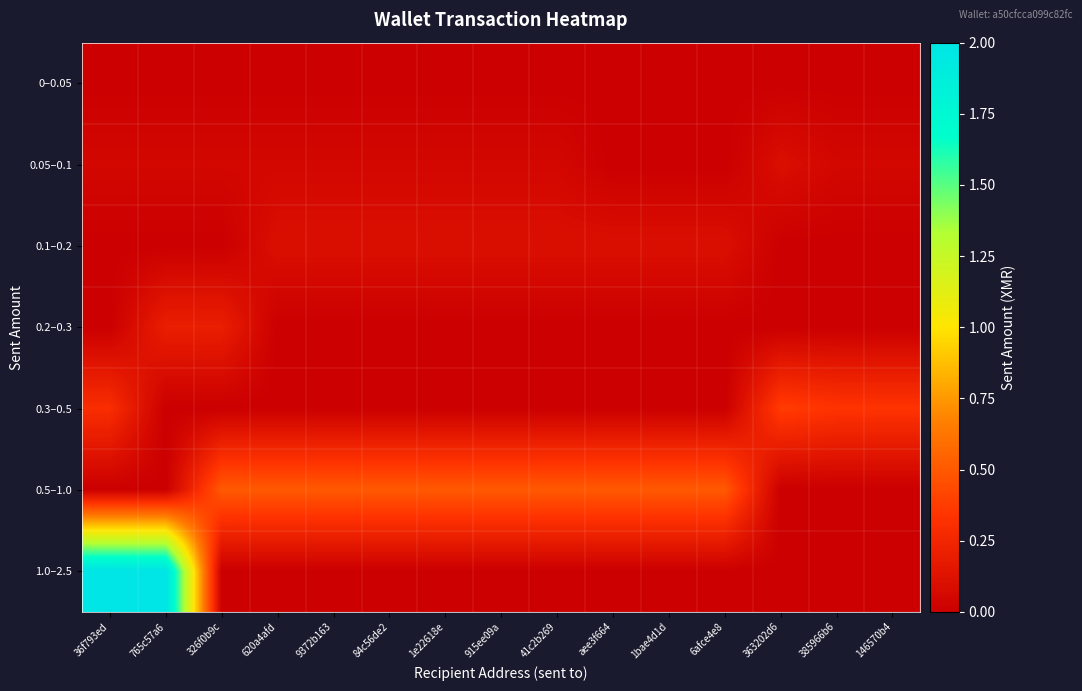

Which category has the highest value across all series?

36f793ed